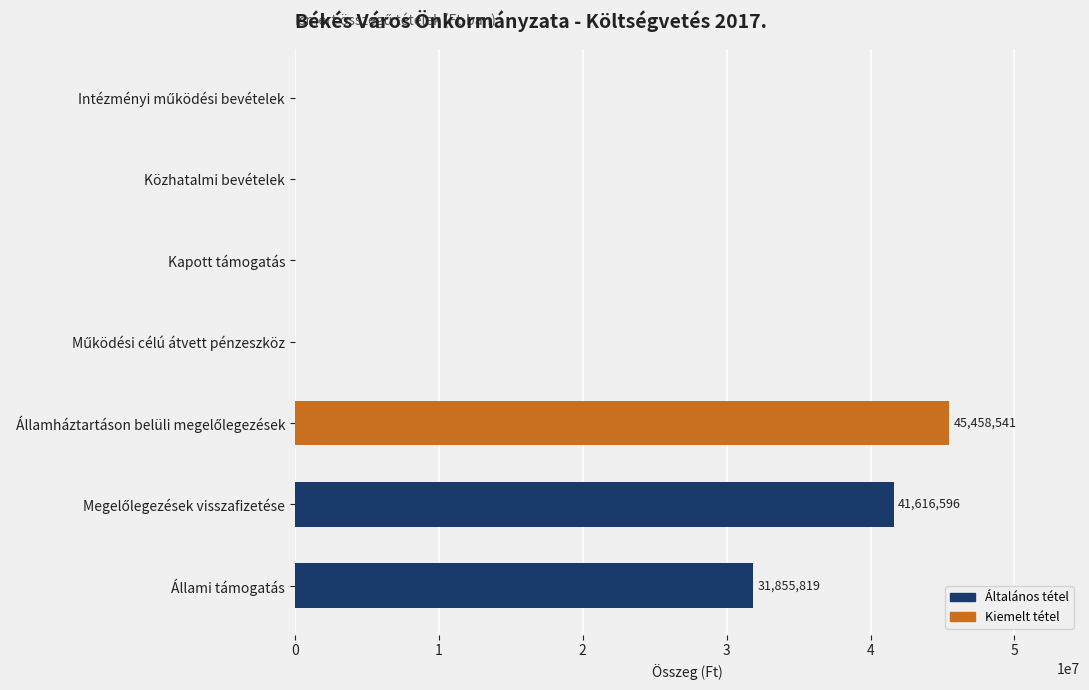

What is the maximum value shown in the chart?

45458541